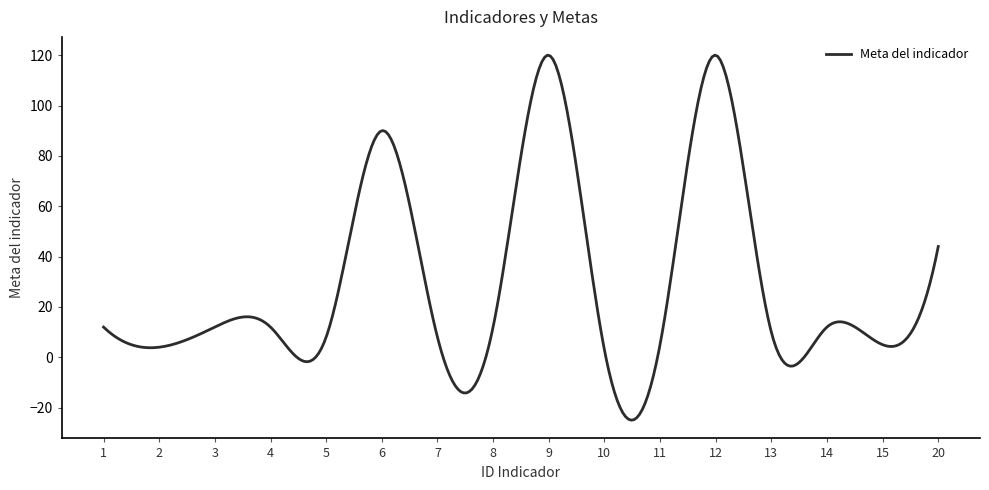

What is the maximum value shown in the chart?

120.0